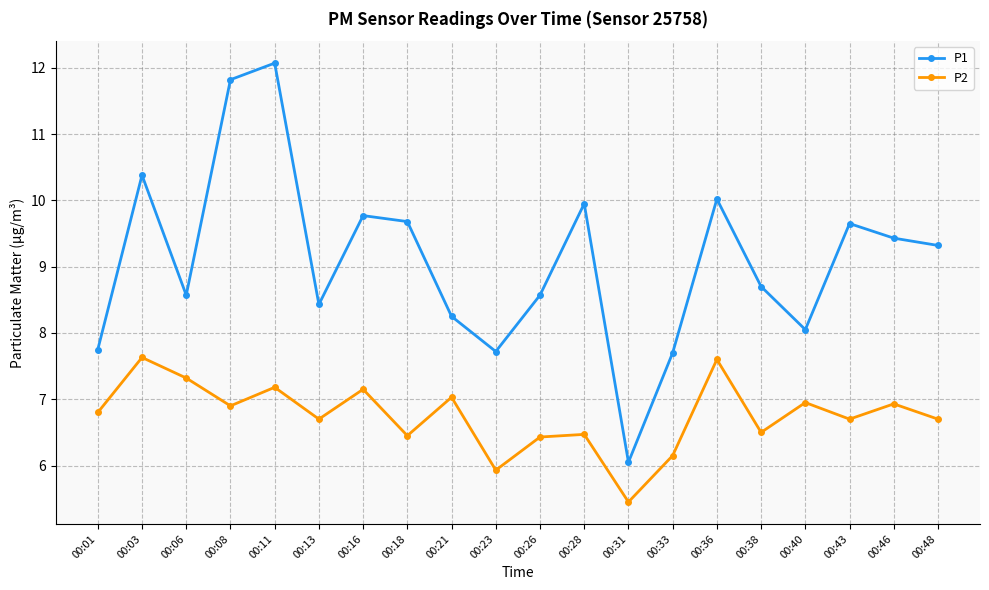

Where is the first local minimum for P2?

00:08